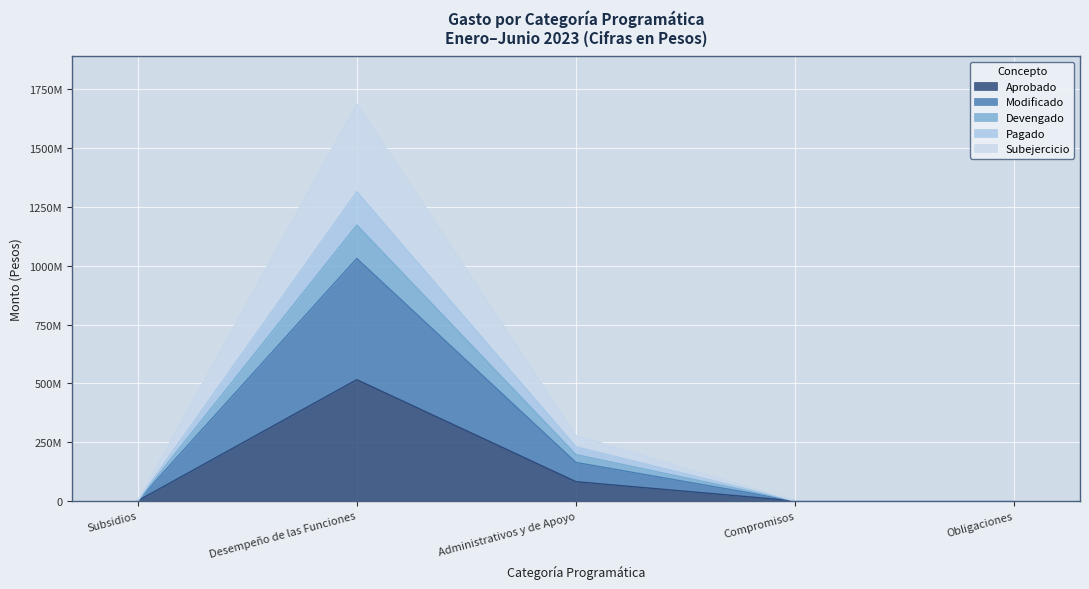

How many positive values does the Aprobado series have?

2